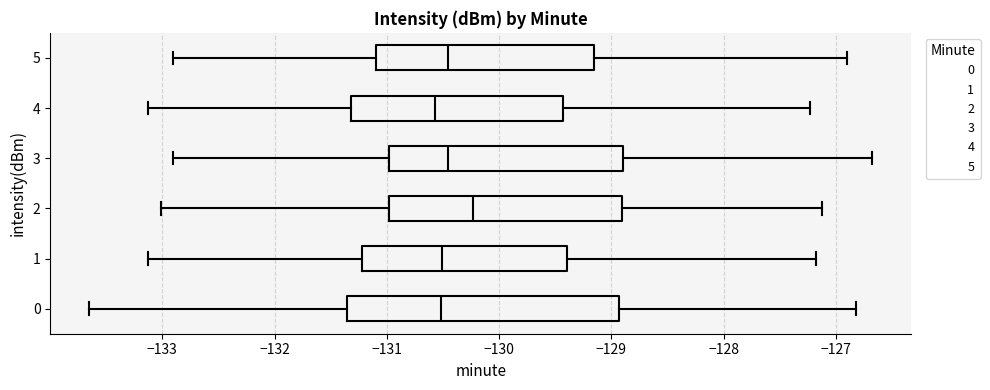

Reading bottom to top, transcribe this box plot: for each box, give where its median line is, the range the box spans, and where its two whiskers end, as read against the x-axis. The values are not printed on the chart, so give them approximately, as read against the axis.

0: median -130.5, box -131.4 to -128.9, whiskers -133.6 to -126.8
1: median -130.5, box -131.2 to -129.4, whiskers -133.1 to -127.2
2: median -130.2, box -131.0 to -128.9, whiskers -133.0 to -127.1
3: median -130.5, box -131.0 to -128.9, whiskers -132.9 to -126.7
4: median -130.6, box -131.3 to -129.4, whiskers -133.1 to -127.2
5: median -130.5, box -131.1 to -129.2, whiskers -132.9 to -126.9